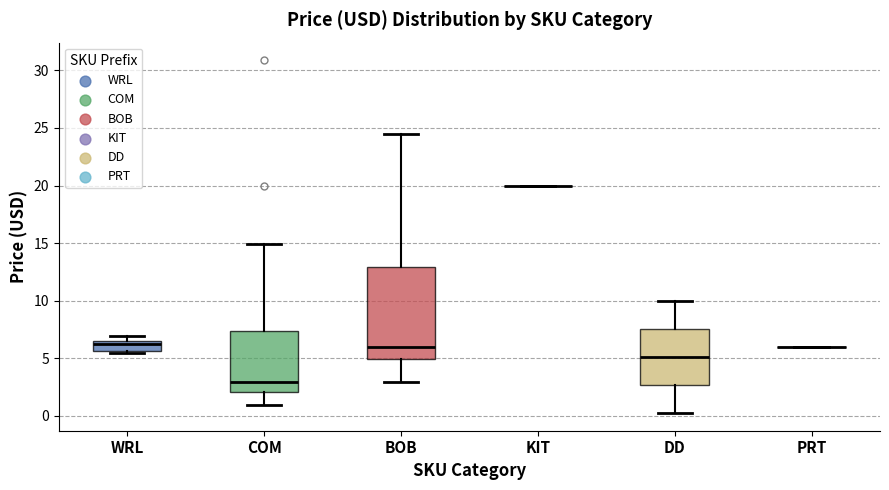

Reading left to right, transcribe this box plot: for each box, give where its median line is, the range the box spans, and where its two whiskers end, as read against the y-axis. The values are not printed on the chart, so give them approximately, as read against the axis.

WRL: median 6.0, box 5.5 to 6.5, whiskers 5.5 to 7.0
COM: median 3.0, box 2.0 to 7.5, whiskers 1.0 to 15.0
BOB: median 6.0, box 5.0 to 13.0, whiskers 3.0 to 24.5
KIT: box collapsed to a line at 20.0, whiskers 20.0 to 20.0
DD: median 5.0, box 2.5 to 7.5, whiskers 0.5 to 10.0
PRT: box collapsed to a line at 6.0, whiskers 6.0 to 6.0